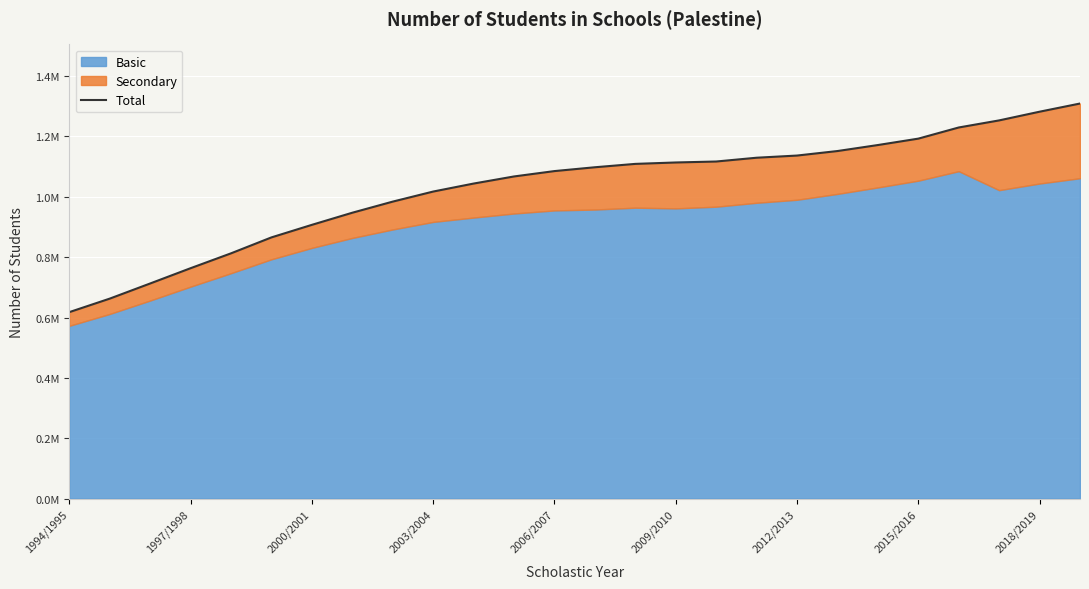

At which label does the data first exceed 1097957?

14